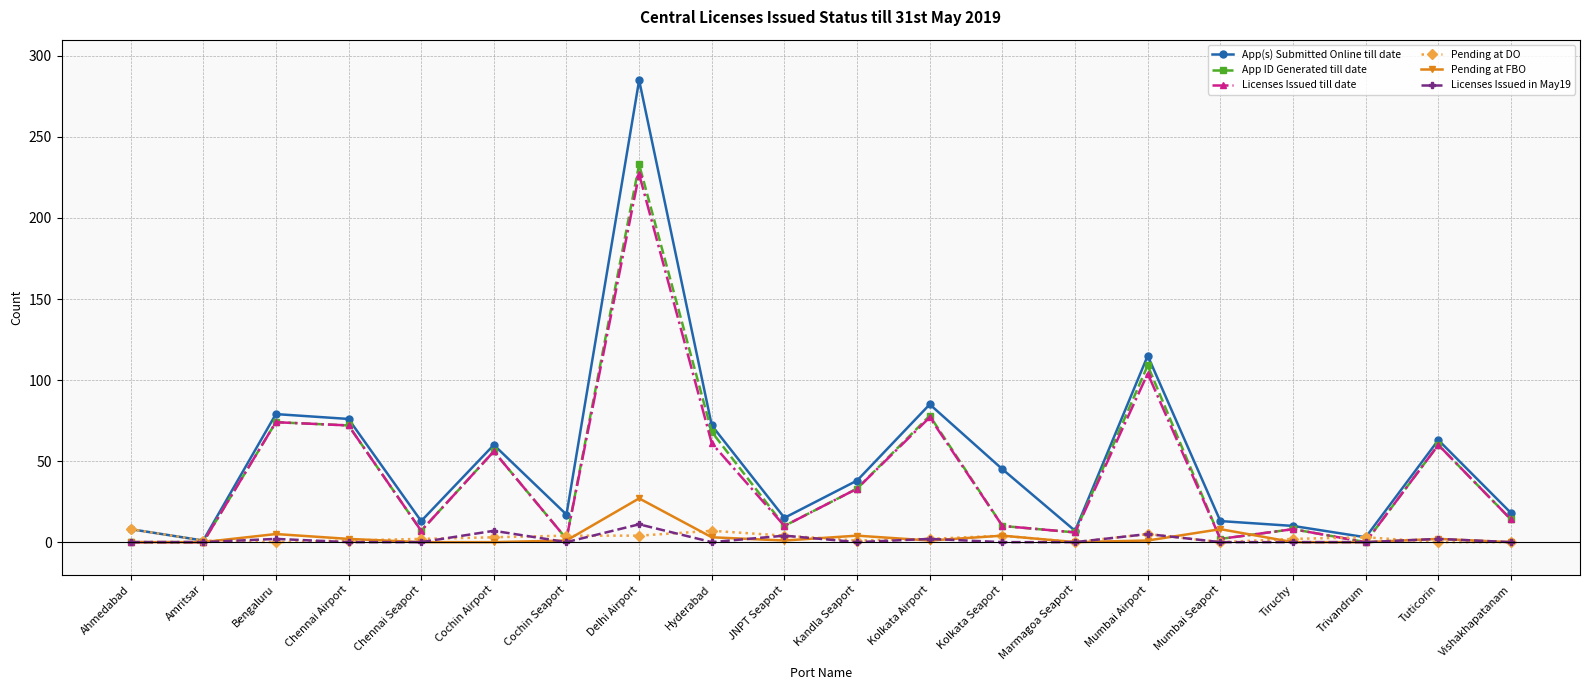

What is the label of the 17th point from the right?

Chennai Airport